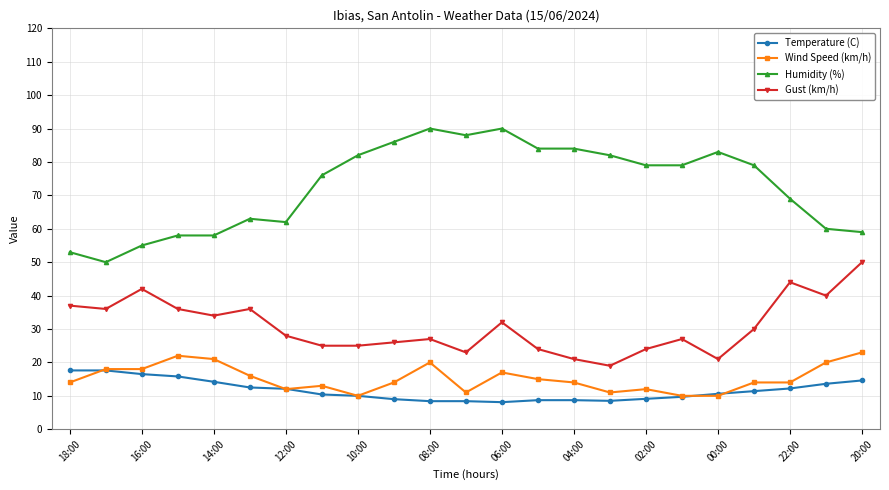

What is the minimum value for Gust (km/h)?

19.0